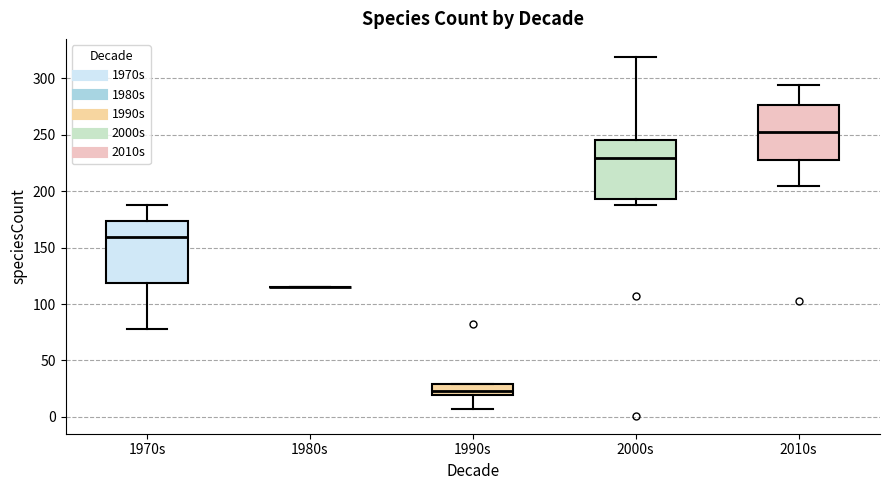

Reading left to right, read every box against the y-axis: the position of its median line, the range the box covers, and the ends of its whiskers. The values are not printed on the chart, so give them approximately, as read against the axis.

1970s: median 160, box 120 to 175, whiskers 80 to 190
1980s: box collapsed to a line at 115, whiskers 115 to 115
1990s: median 25, box 20 to 30, whiskers 5 to 30
2000s: median 230, box 195 to 245, whiskers 190 to 320
2010s: median 250, box 230 to 275, whiskers 205 to 295